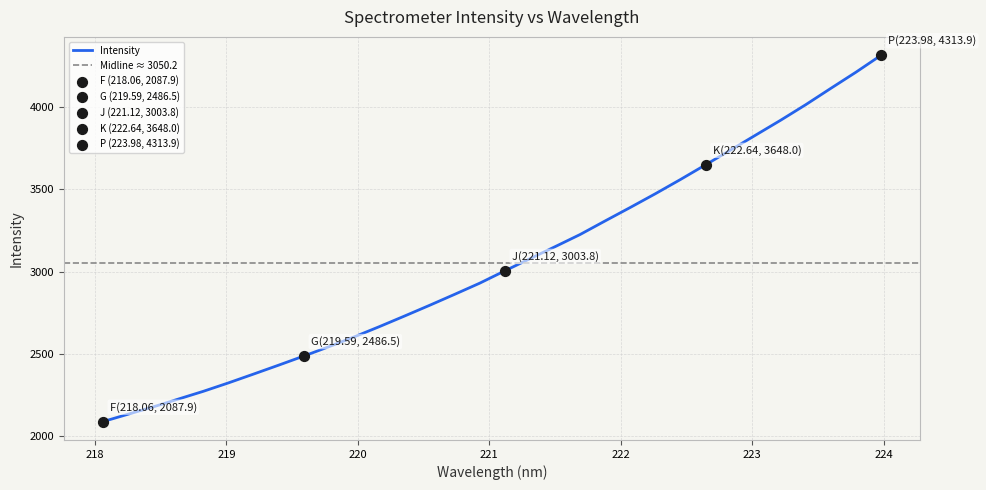

What is the change in value from 221.4993 to 222.0721?

+238.5